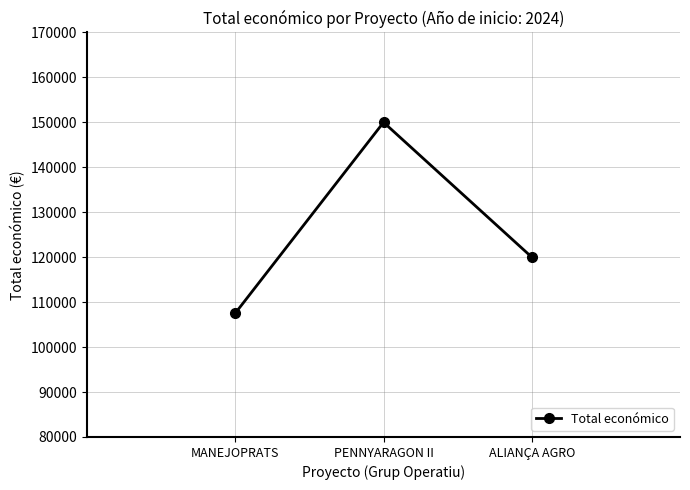

The chart shows a value of 120000 at ALIANÇA AGRO. True or false?

True